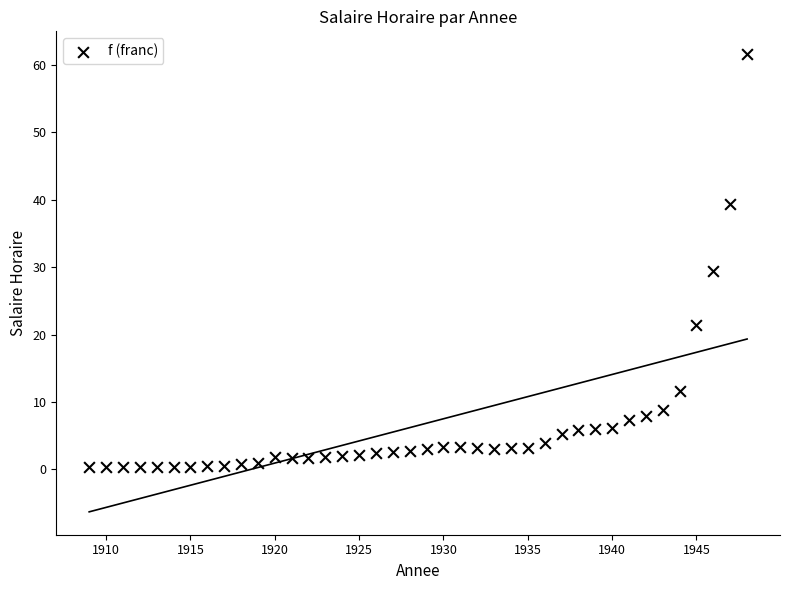

What is the range of Y values (max minus min)?

61.3